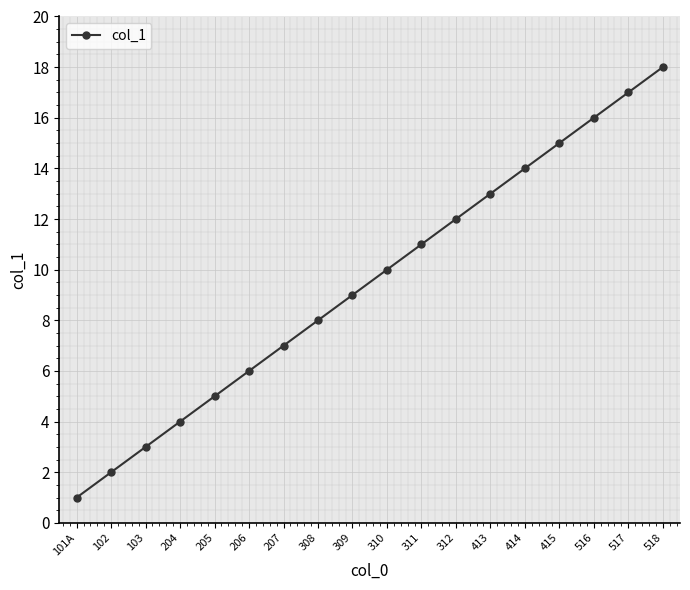

List the labels in order of value, largest first.

518, 517, 516, 415, 414, 413, 312, 311, 310, 309, 308, 207, 206, 205, 204, 103, 102, 101A